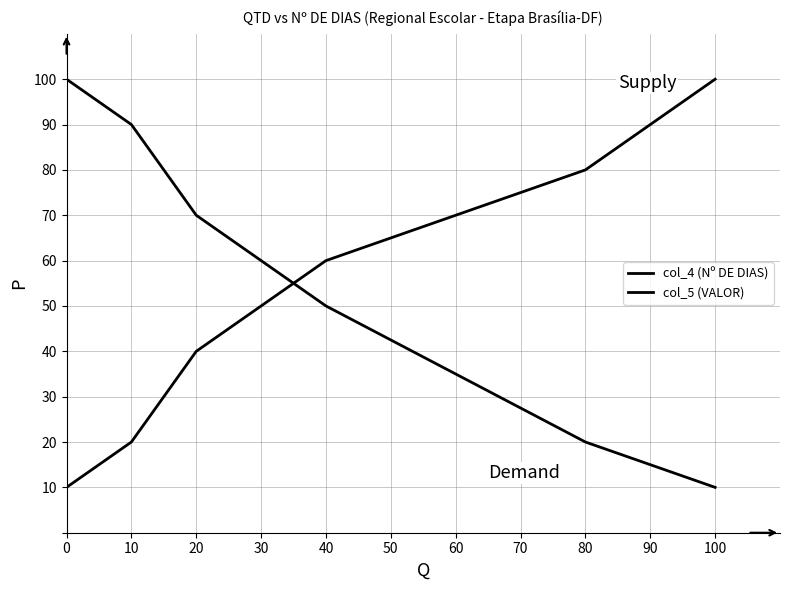

After their last crossing, which series has the higher values: col_5 (VALOR) or col_4 (Nº DE DIAS)?

col_4 (Nº DE DIAS)